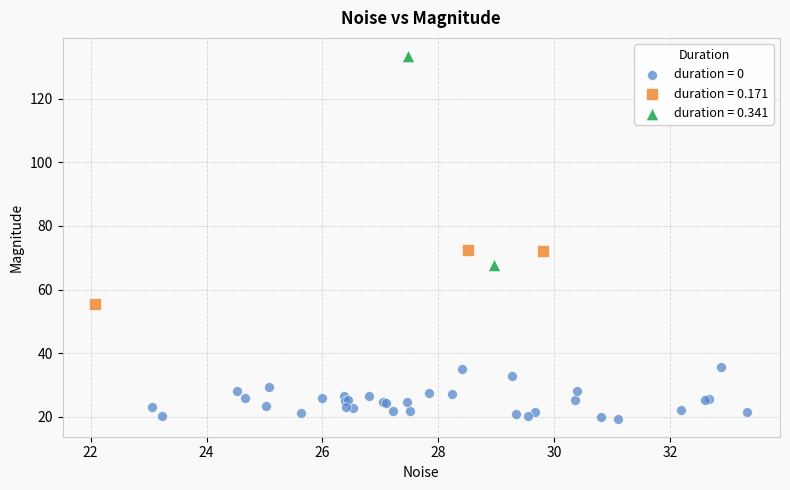

What are all the series names shown in the legend?

duration = 0, duration = 0.171, duration = 0.341